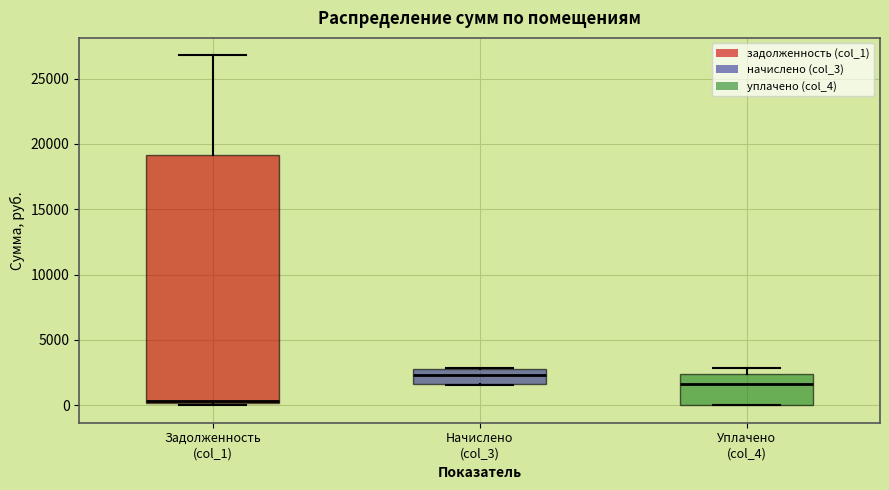

Reading left to right, transcribe this box plot: for each box, give where its median line is, the range the box spans, and where its two whiskers end, as read against the y-axis. The values are not printed on the chart, so give them approximately, as read against the axis.

Задолженность (col_1): median 500, box 0 to 19000, whiskers 0 (just below the box's lower edge) to 27000
Начислено (col_3): median 2500, box 1500 to 3000, whiskers 1500 to 3000
Уплачено (col_4): median 1500, box 0 to 2500, whiskers 0 to 3000